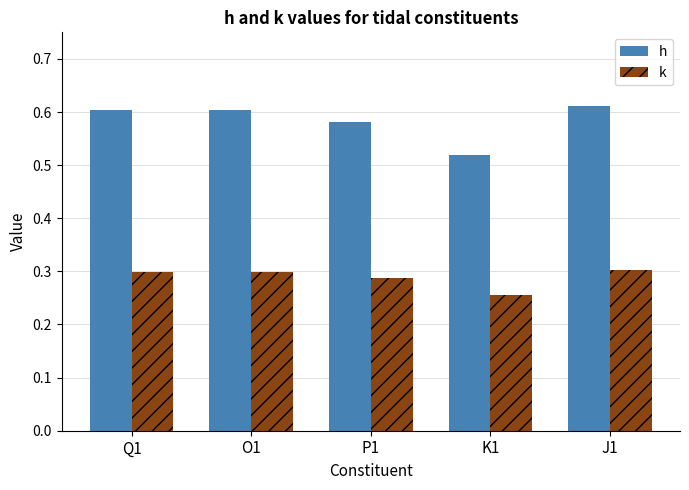

What is the sum of all h values?

2.9